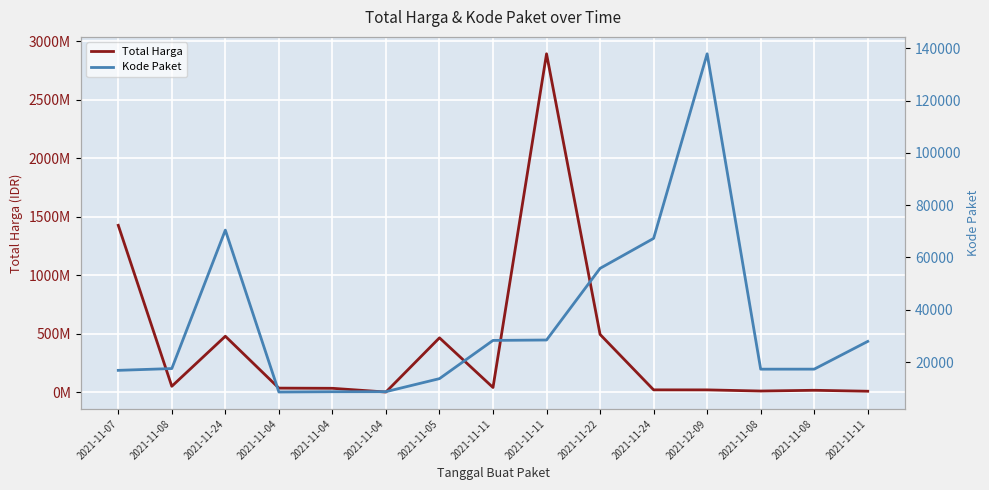

Reading left to right, list all the values displayed in this chart.

Total Harga: 1425867900	49730040	477600000	34000000	32441200	577875	464002100	39440000	2892122000	493000000	19175000	18900000	9180000	15513960	7401240
Kode Paket: 16823	17509	70453	8530	8646	8668	13652	28271	28425	55826	67279	137876	17272	17283	27891